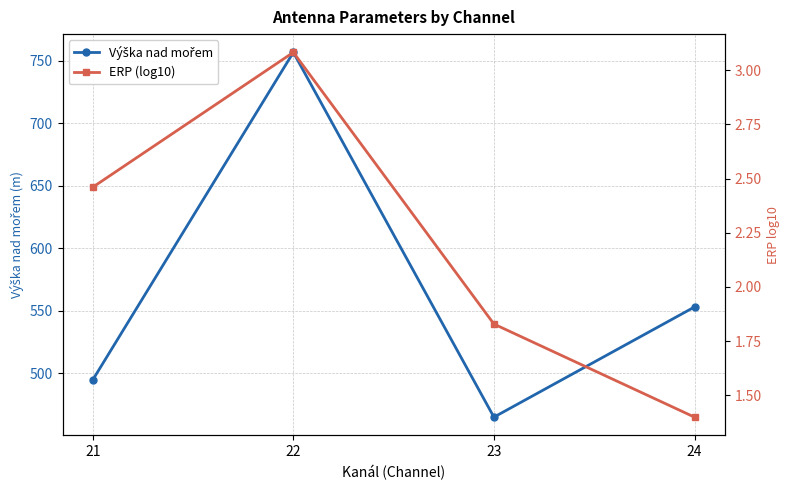

What is the greatest value displayed?

756.6